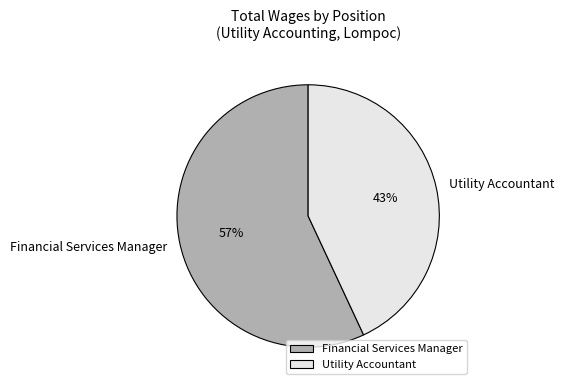

Approximately how many times larger is the value at Utility Accountant compared to Financial Services Manager?

0.8